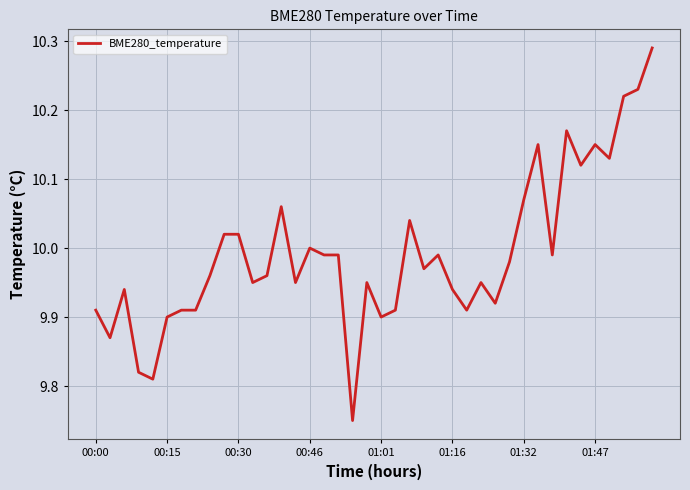

What is the difference between the maximum and minimum values?

0.5